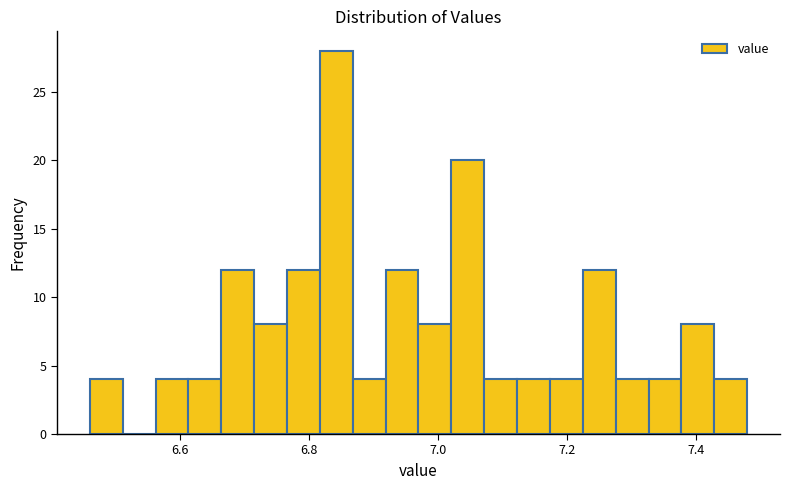

Around what value on the x-axis is the tallest bar? Give the approximate position of its centre, as read against the axis.

6.84